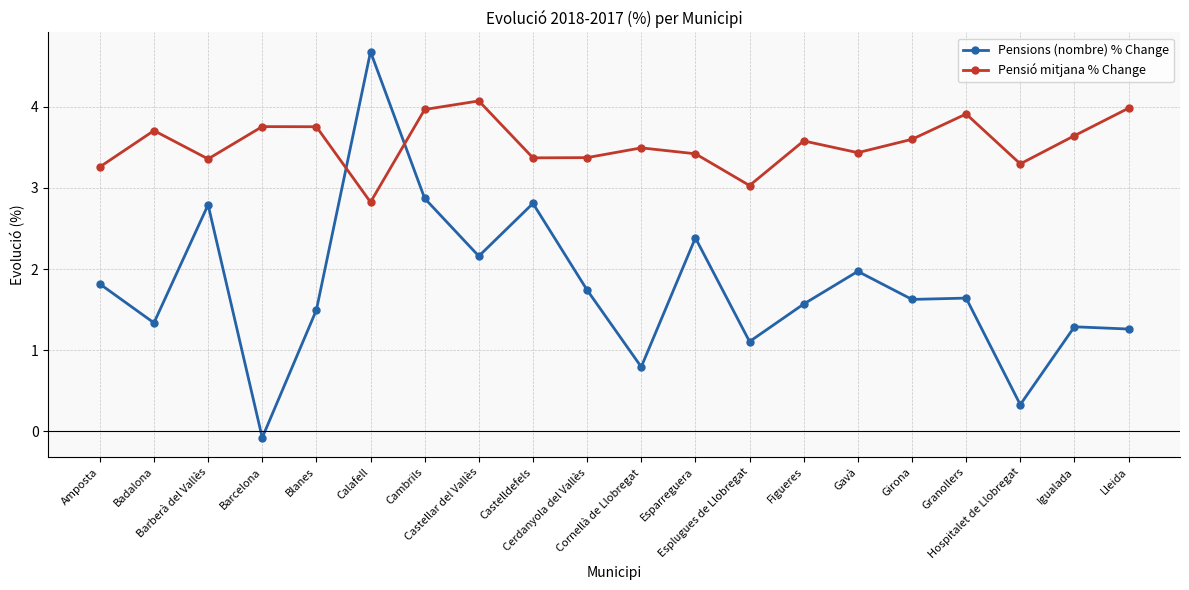

Is it true that Pensió mitjana % Change equals 3.3 at Amposta?

True